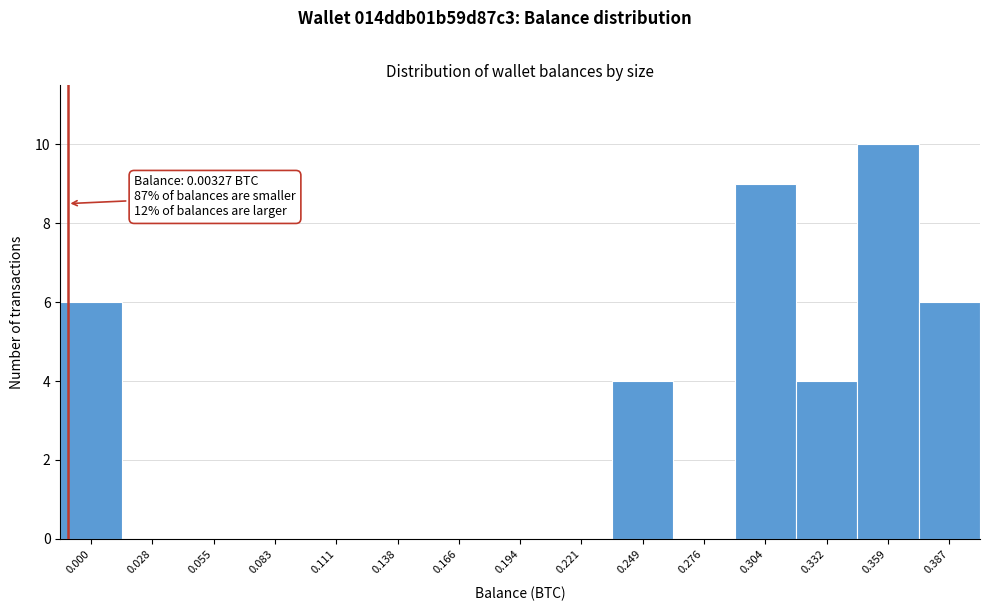

Reading left to right, transcribe all the data shown in this chart.

0.000=6	0.028=0	0.055=0	0.083=0	0.111=0	0.138=0	0.166=0	0.194=0	0.221=0	0.249=4	0.276=0	0.304=9	0.332=4	0.359=10	0.387=6